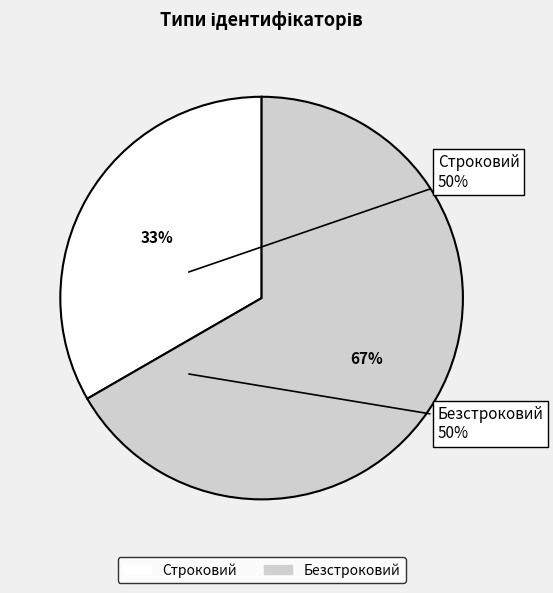

Which slice is the largest?

Безстроковий